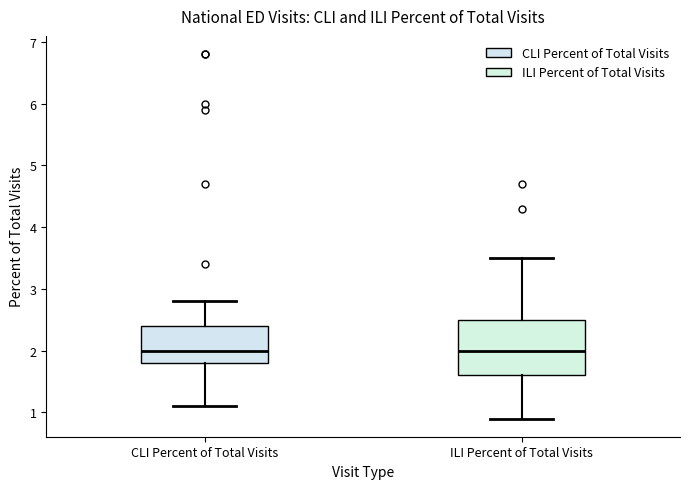

Which box is the tallest, from its lower edge to its upper edge?

ILI Percent of Total Visits